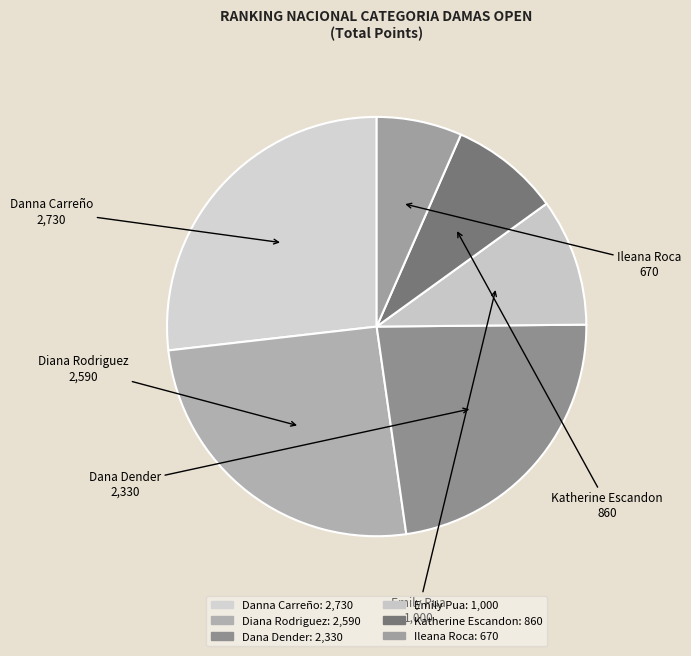

Do Emily Pua and Danna Carreño together represent more than half of the pie?

No